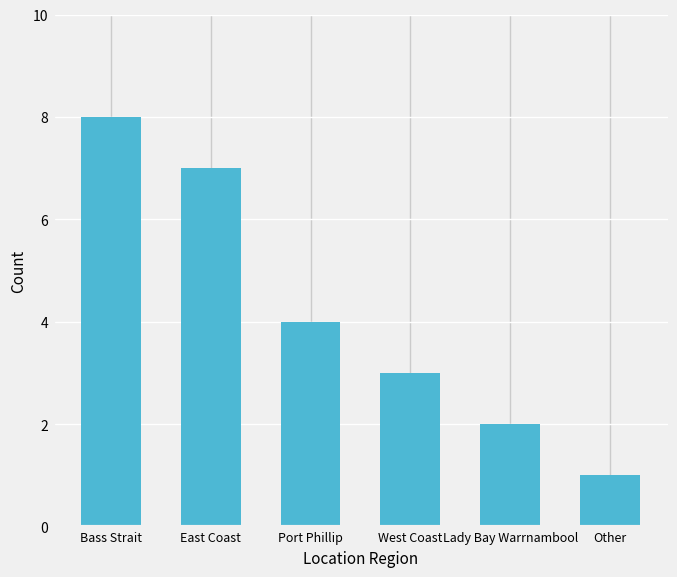

What is the value of the 3rd bar from the left?

4